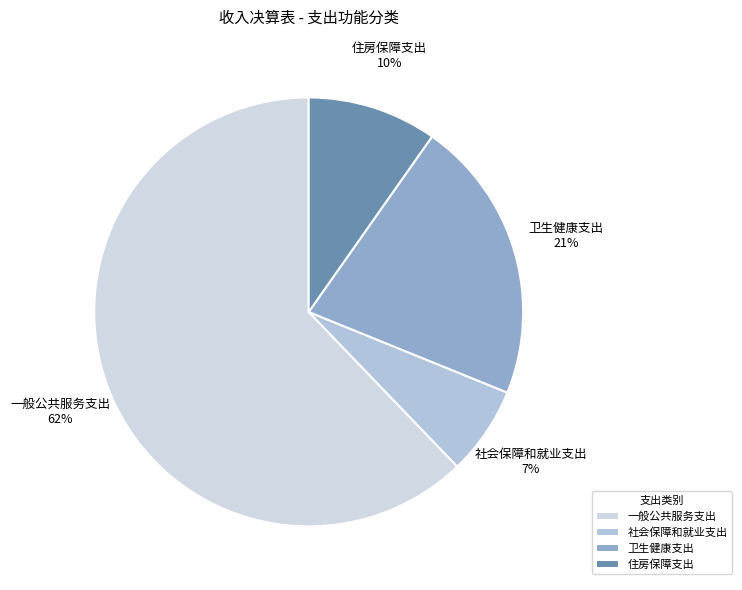

Which has a higher value, 社会保障和就业支出 or 一般公共服务支出?

一般公共服务支出